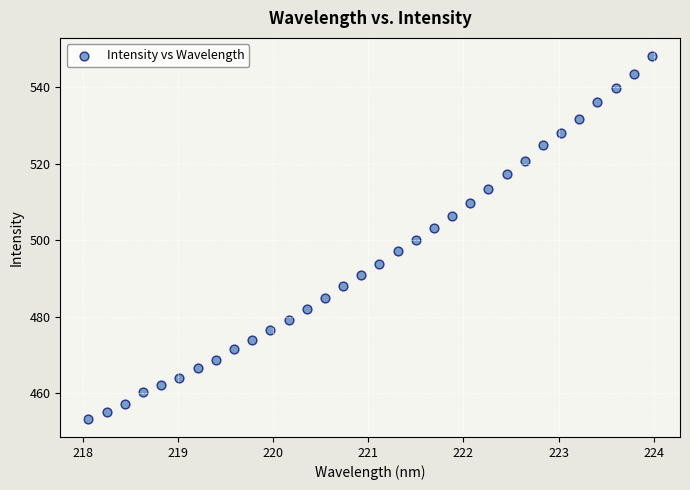

What is the range of Y values (max minus min)?

94.8